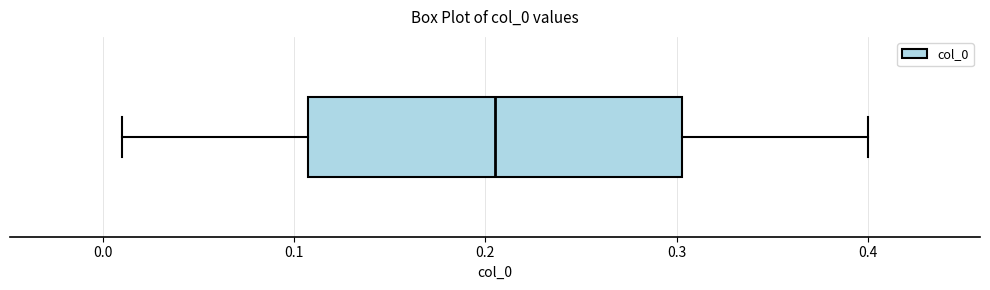

Transcribe this box plot: give where the median line is, the range the box spans, and where the two whiskers end, as read against the x-axis. The values are not printed on the chart, so give them approximately, as read against the axis.

median 0.21, box 0.11 to 0.30, whiskers 0.01 to 0.40